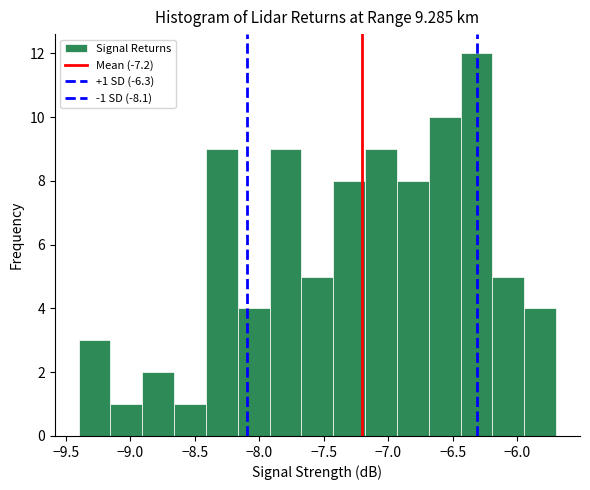

Which range on the x-axis has the tallest bar?

-6.45 to -6.20